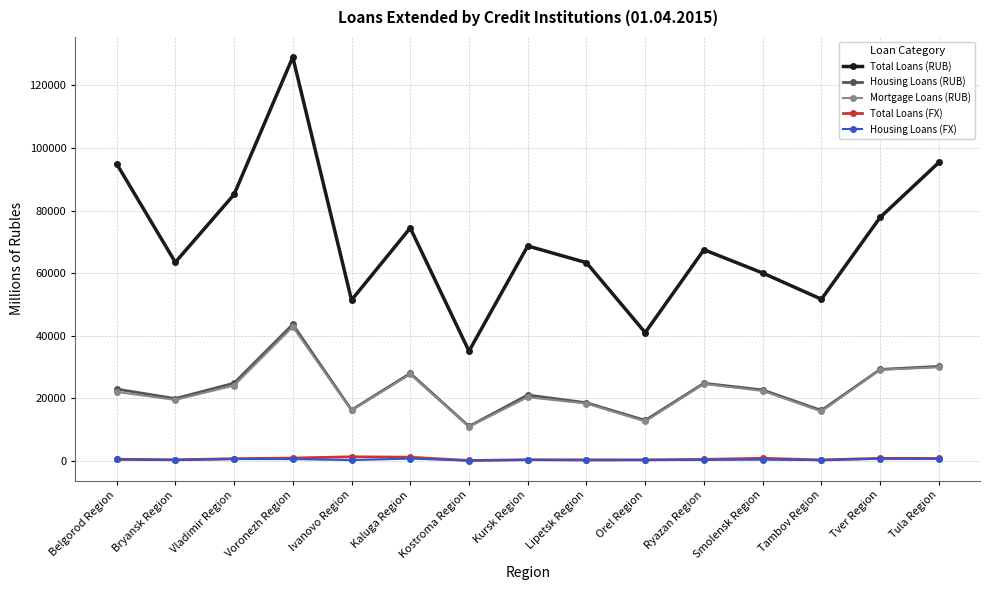

What are all the series names shown in the legend?

Total Loans (RUB), Housing Loans (RUB), Mortgage Loans (RUB), Total Loans (FX), Housing Loans (FX)